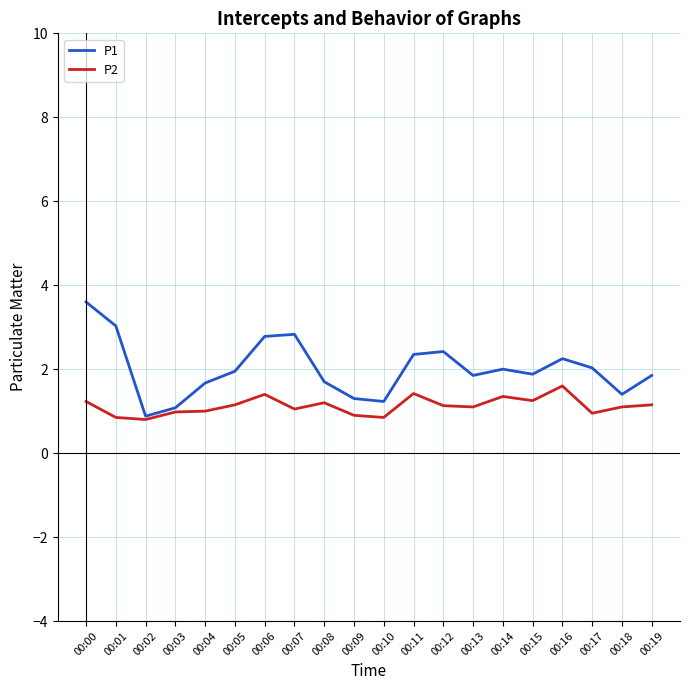

What is the maximum value shown in the chart?

3.6